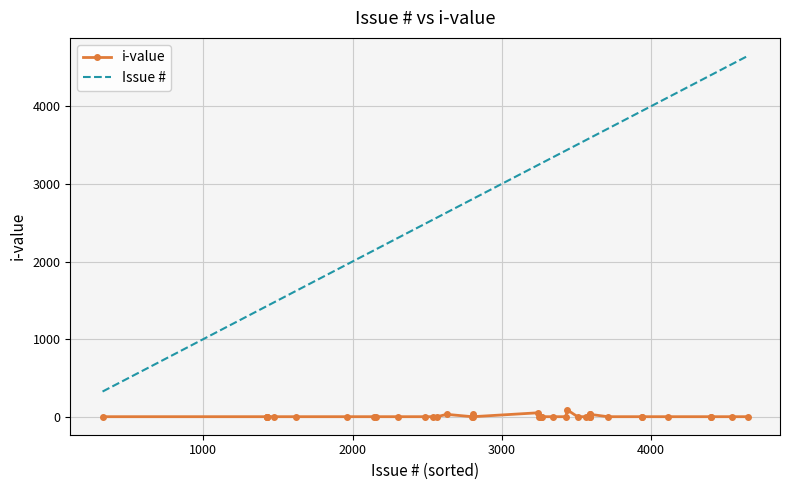

Rank the series by their maximum value, from lowest to highest.

i-value, Issue #